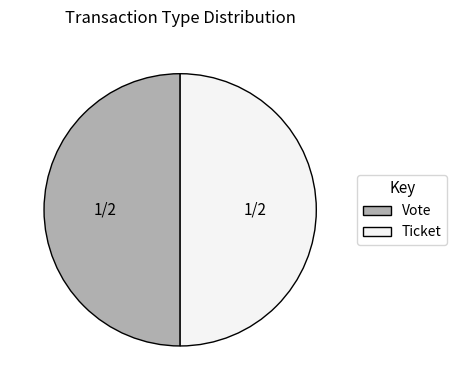

Is the sum of Ticket and Vote greater than half?

Yes